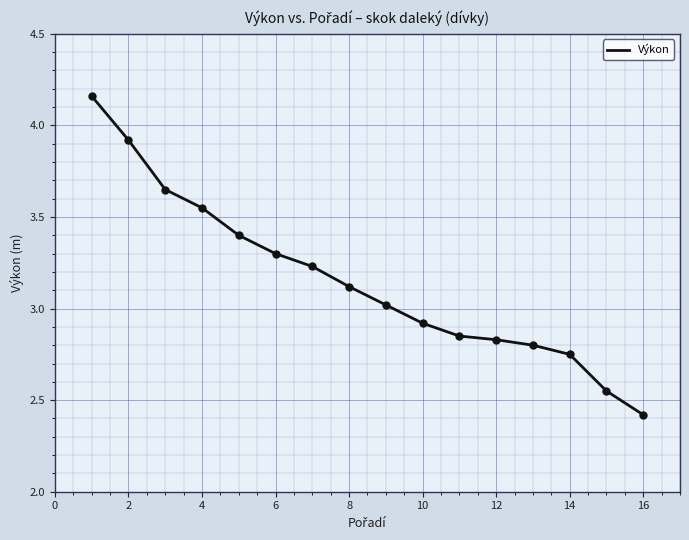

What is the minimum value shown in the chart?

2.4